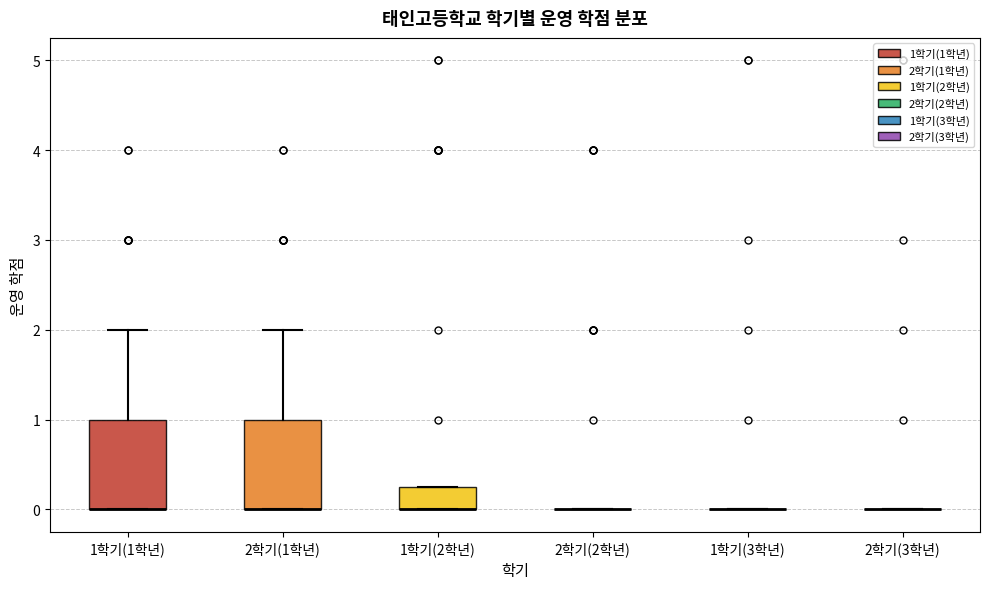

Reading left to right, transcribe this box plot: for each box, give where its median line is, the range the box spans, and where its two whiskers end, as read against the y-axis. The values are not printed on the chart, so give them approximately, as read against the axis.

1학기(1학년): median 0.0 (drawn on the box's lower edge), box 0.0 to 1.0, whiskers 0.0 to 2.0
2학기(1학년): median 0.0 (drawn on the box's lower edge), box 0.0 to 1.0, whiskers 0.0 to 2.0
1학기(2학년): median 0.0 (drawn on the box's lower edge), box 0.0 to 0.3, whiskers 0.0 to 0.3
2학기(2학년): box collapsed to a line at 0.0, whiskers 0.0 to 0.0
1학기(3학년): box collapsed to a line at 0.0, whiskers 0.0 to 0.0
2학기(3학년): box collapsed to a line at 0.0, whiskers 0.0 to 0.0